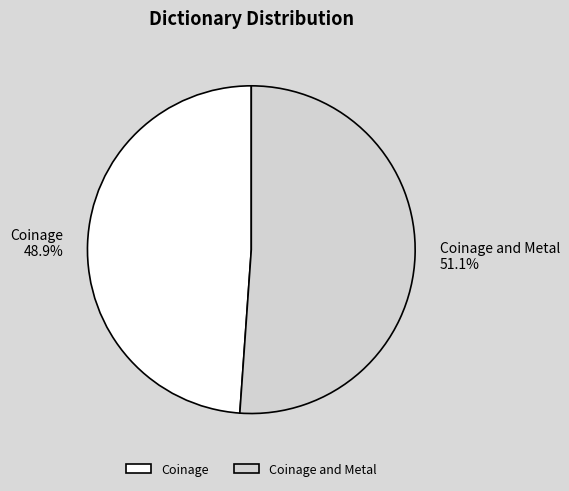

To the nearest percent, what is the difference between the Coinage and Coinage and Metal slice percentages?

2%